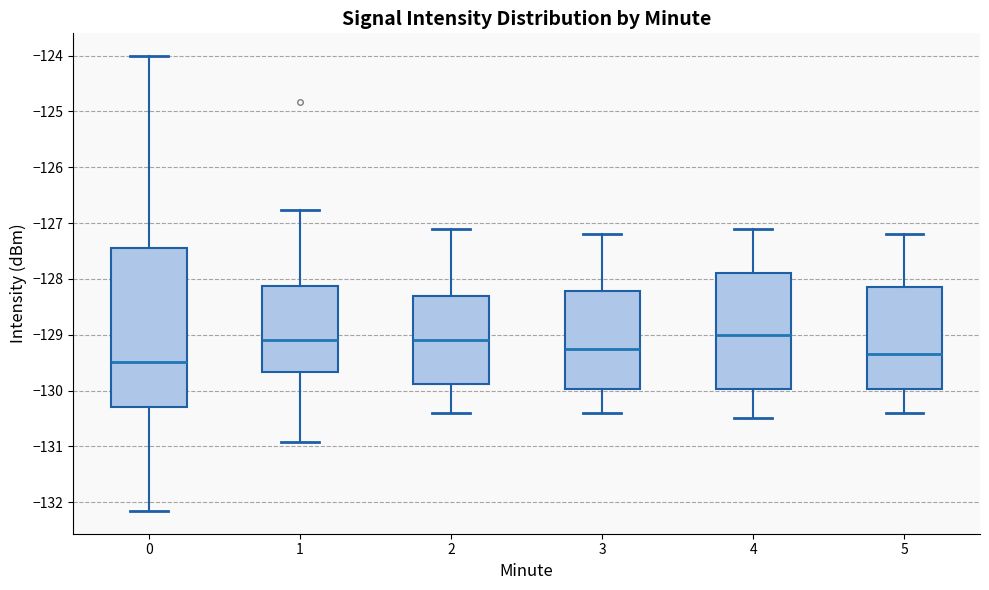

Reading left to right, read every box against the y-axis: the position of its median line, the range the box covers, and the ends of its whiskers. The values are not printed on the chart, so give them approximately, as read against the axis.

0: median -129.5, box -130.3 to -127.5, whiskers -132.2 to -124.0
1: median -129.1, box -129.7 to -128.1, whiskers -130.9 to -126.8
2: median -129.1, box -129.9 to -128.3, whiskers -130.4 to -127.1
3: median -129.2, box -130.0 to -128.2, whiskers -130.4 to -127.2
4: median -129.0, box -130.0 to -127.9, whiskers -130.5 to -127.1
5: median -129.3, box -130.0 to -128.1, whiskers -130.4 to -127.2